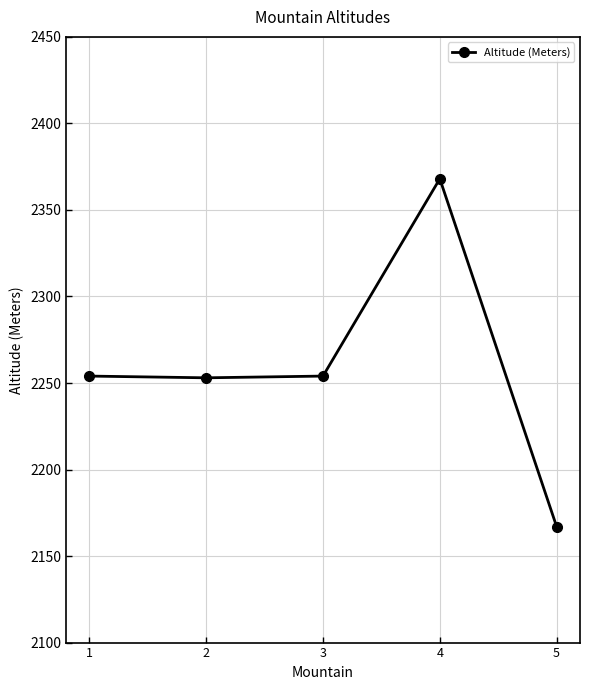

How many points are lower than both their immediate neighbors (excluding endpoints)?

1